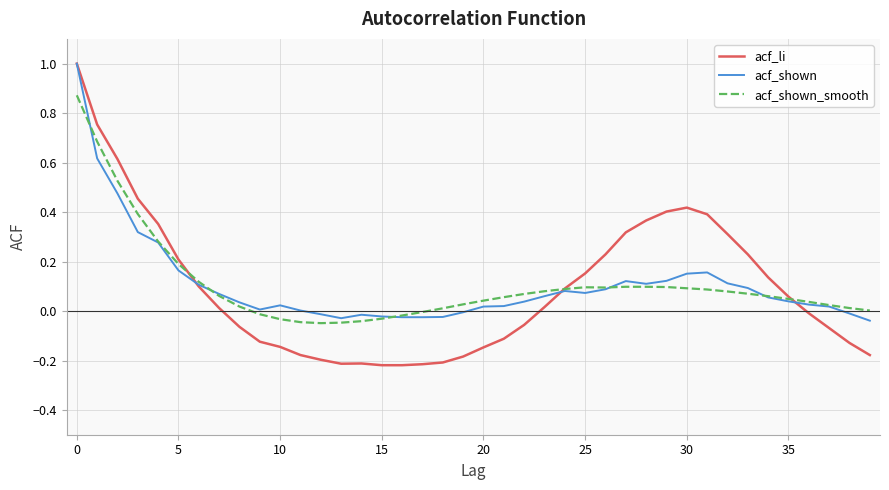

What is the greatest value displayed?

1.0